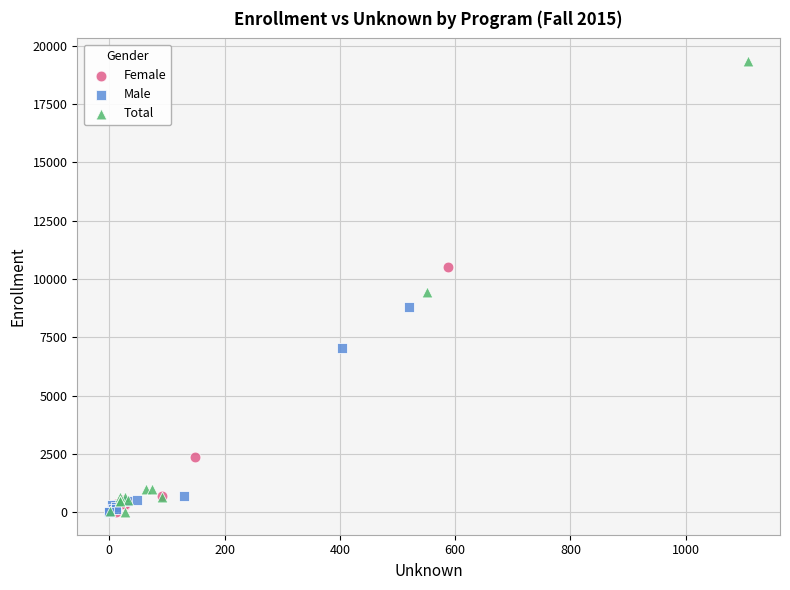

Which series has the widest spread of Y values?

Total